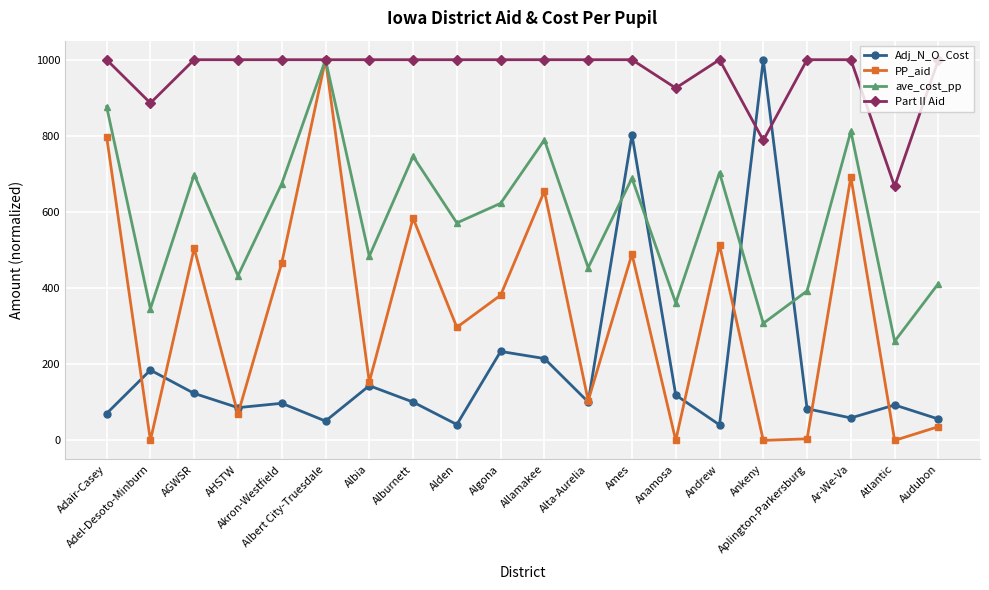

The Part II Aid series shows 1486.3 at Alburnett. True or false?

False